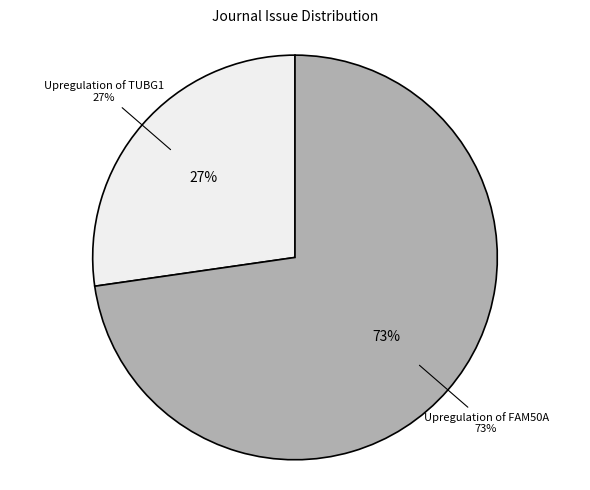

Approximately how many times larger is the value at Upregulation of FAM50A compared to Upregulation of TUBG1?

2.7